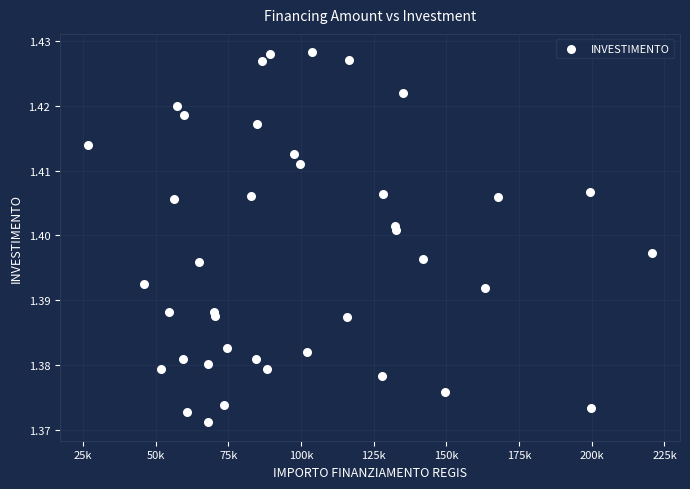

What is the range of X values (max minus min)?

193933.1